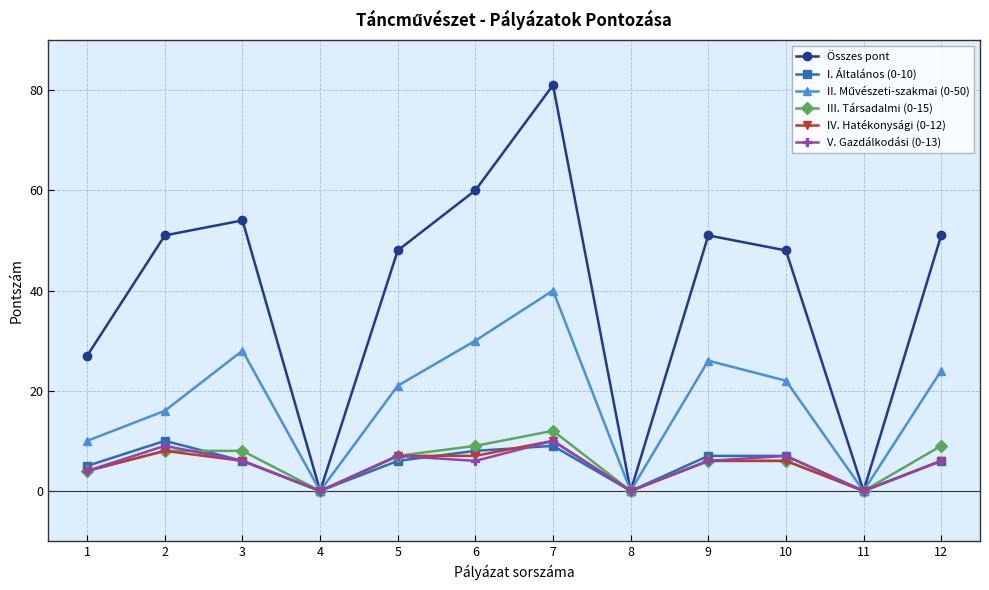

How many lines are shown in the chart?

6